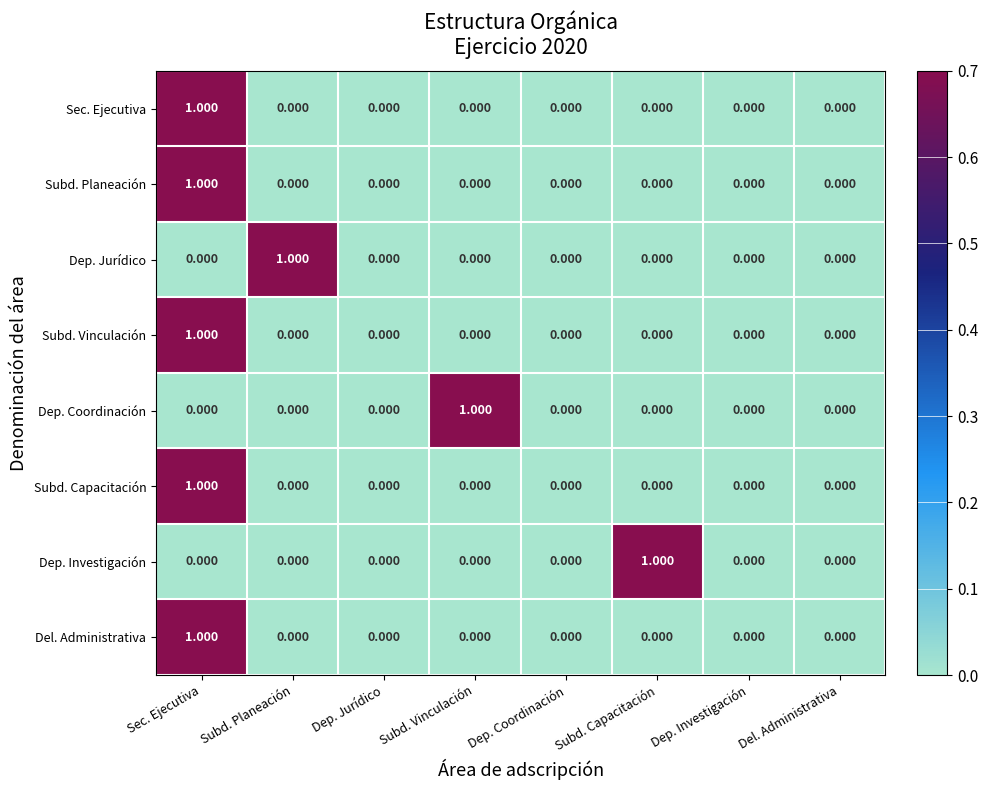

Between Dep. Jurídico and Subd. Capacitación, which series saw the biggest shift?

Dep. Investigación